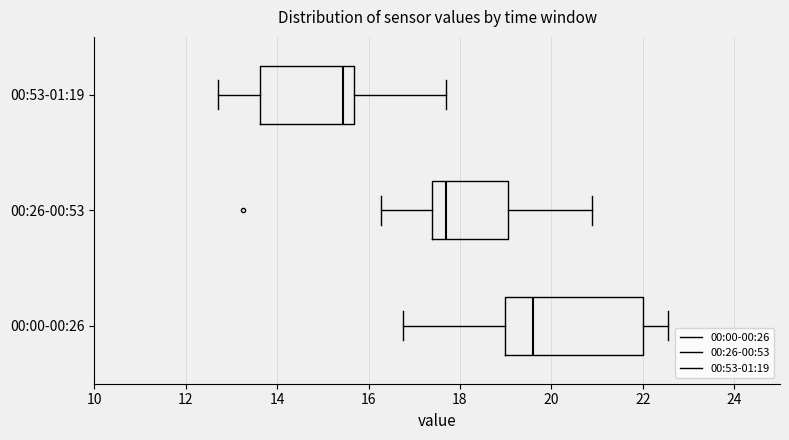

Which box has the furthest to the left median line?

00:53-01:19